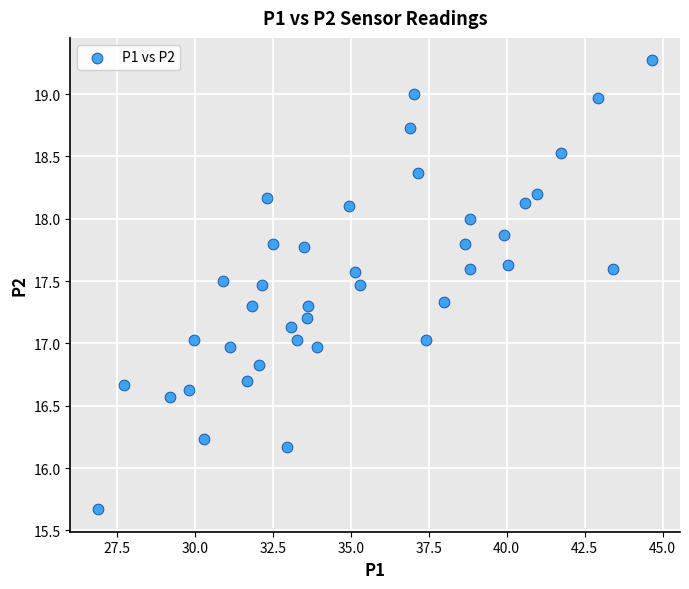

What is the range of Y values (max minus min)?

3.6